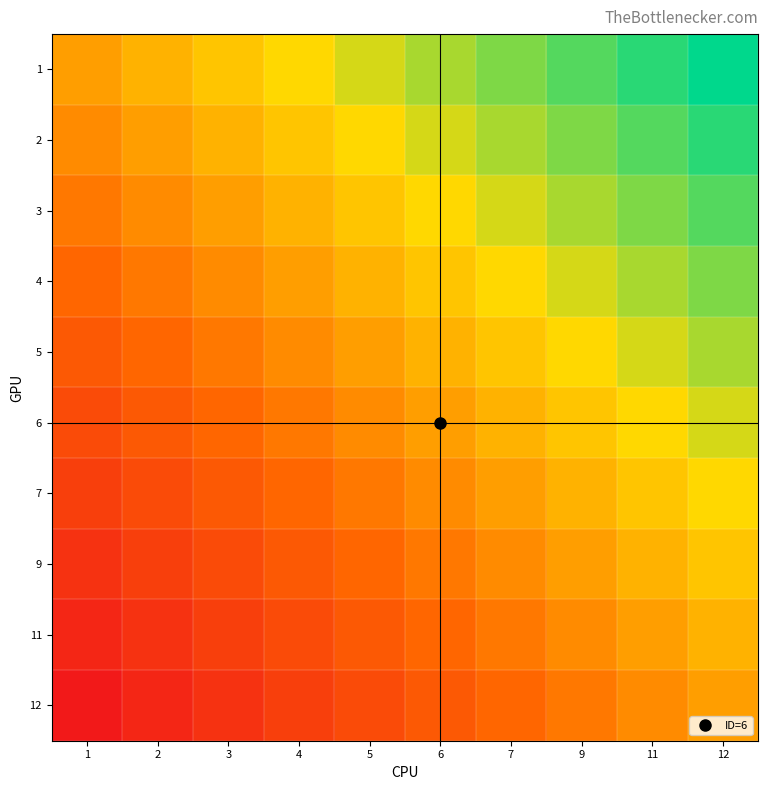

At how many categories does at least one series exceed 0?

10